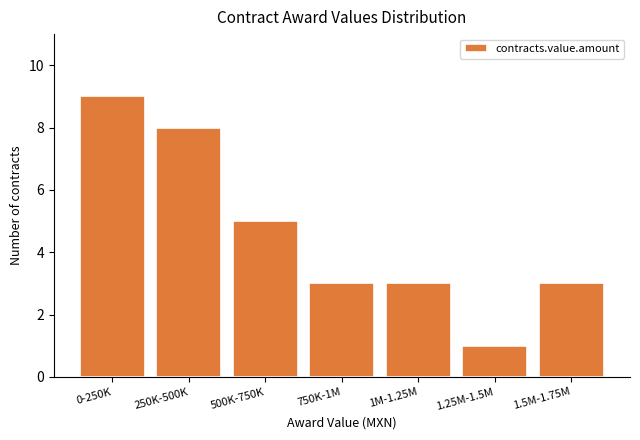

Reading right to left, list all the values displayed in this chart.

1.5M-1.75M=3	1.25M-1.5M=1	1M-1.25M=3	750K-1M=3	500K-750K=5	250K-500K=8	0-250K=9